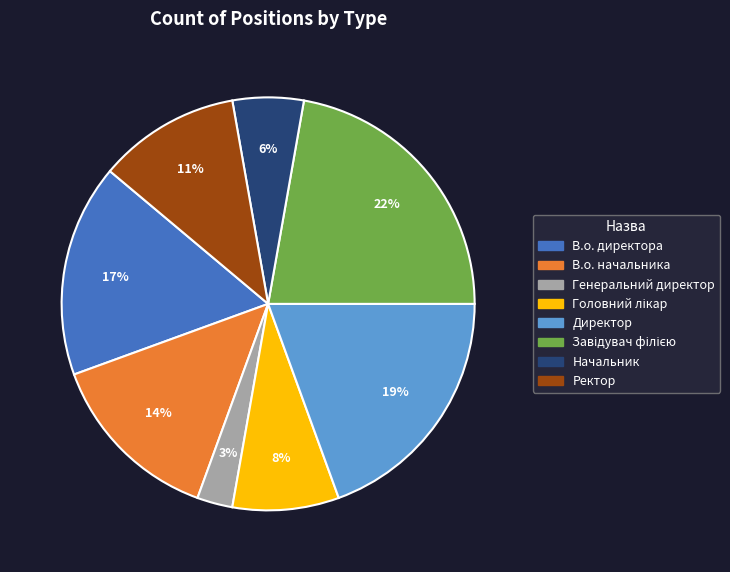

Does В.о. начальника represent more than half of the total?

No